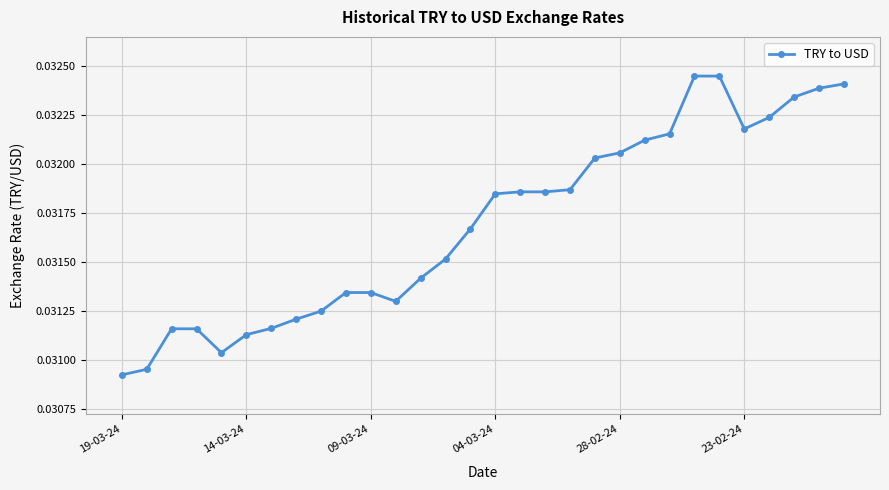

Does the chart have visible grid lines?

Yes